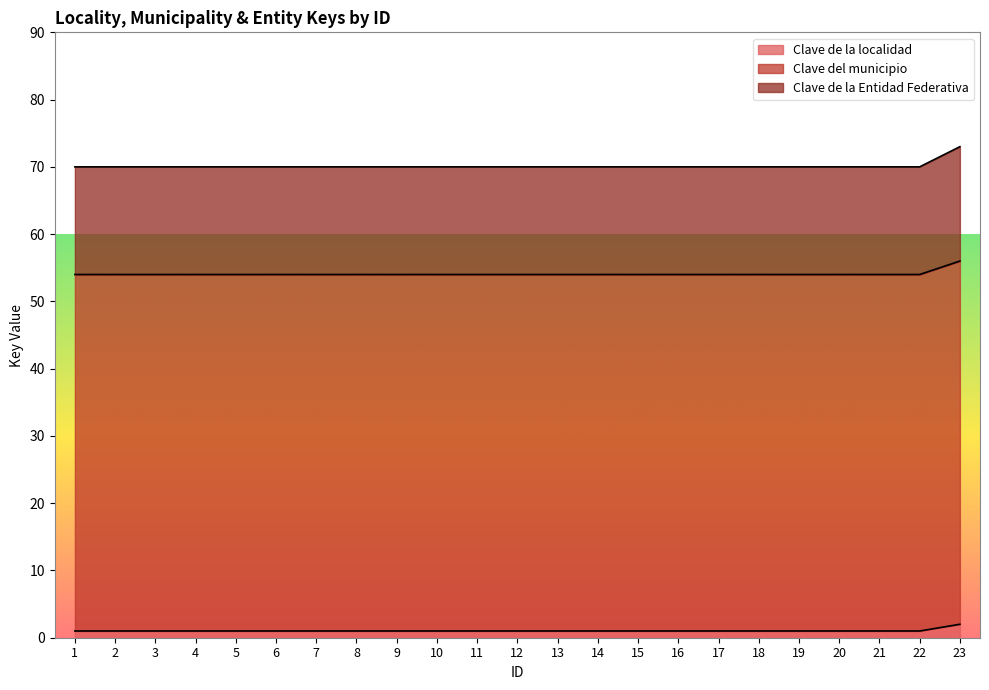

What is the total value across all series at 12?

70